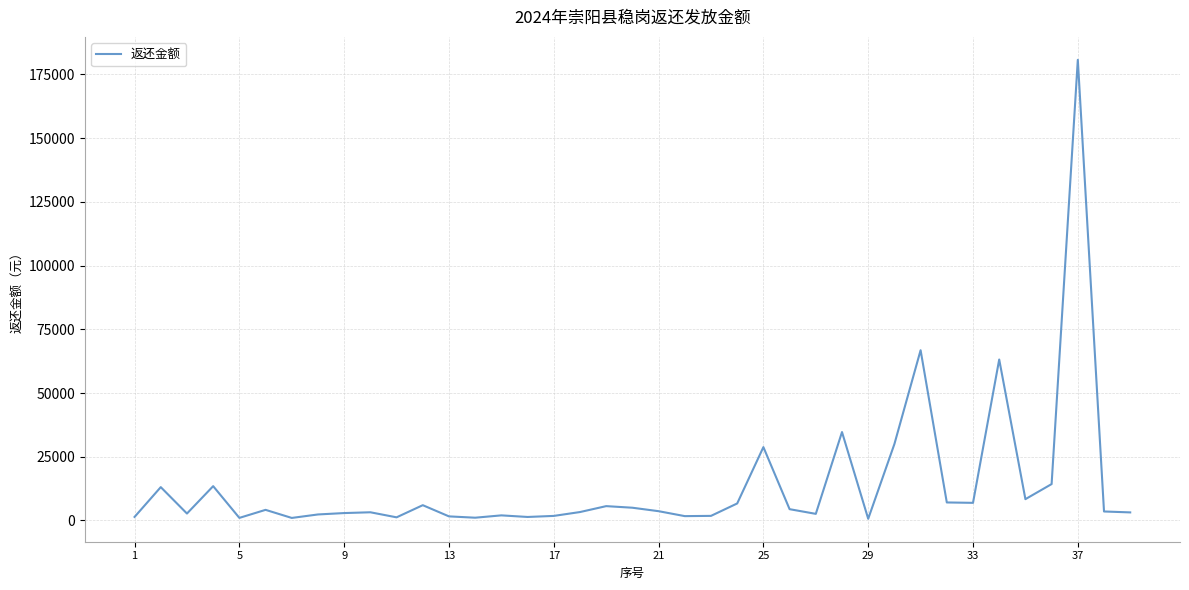

What is the greatest value displayed?

180736